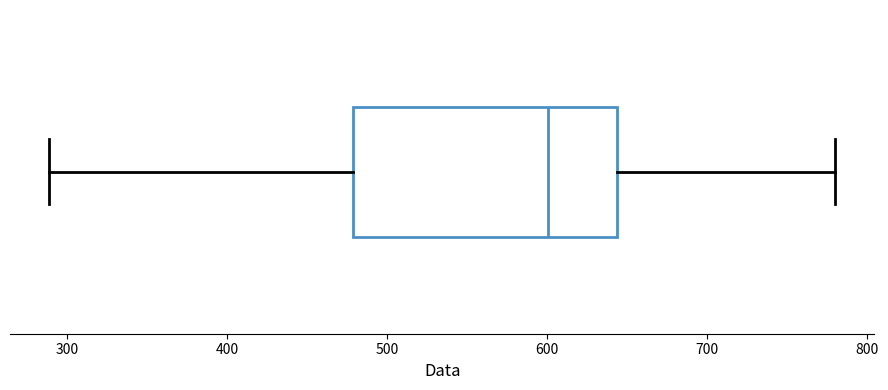

Transcribe this box plot: give where the median line is, the range the box spans, and where the two whiskers end, as read against the x-axis. The values are not printed on the chart, so give them approximately, as read against the axis.

median 600, box 480 to 640, whiskers 290 to 780